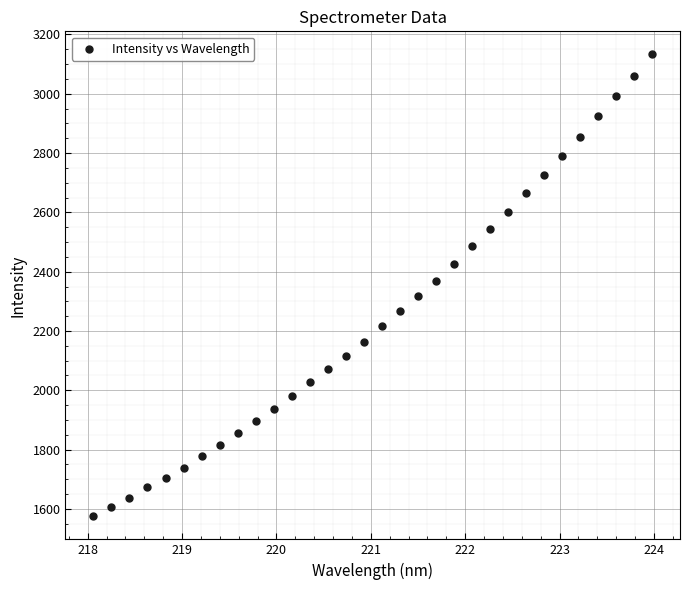

How many points are shown in the scatter plot?

32